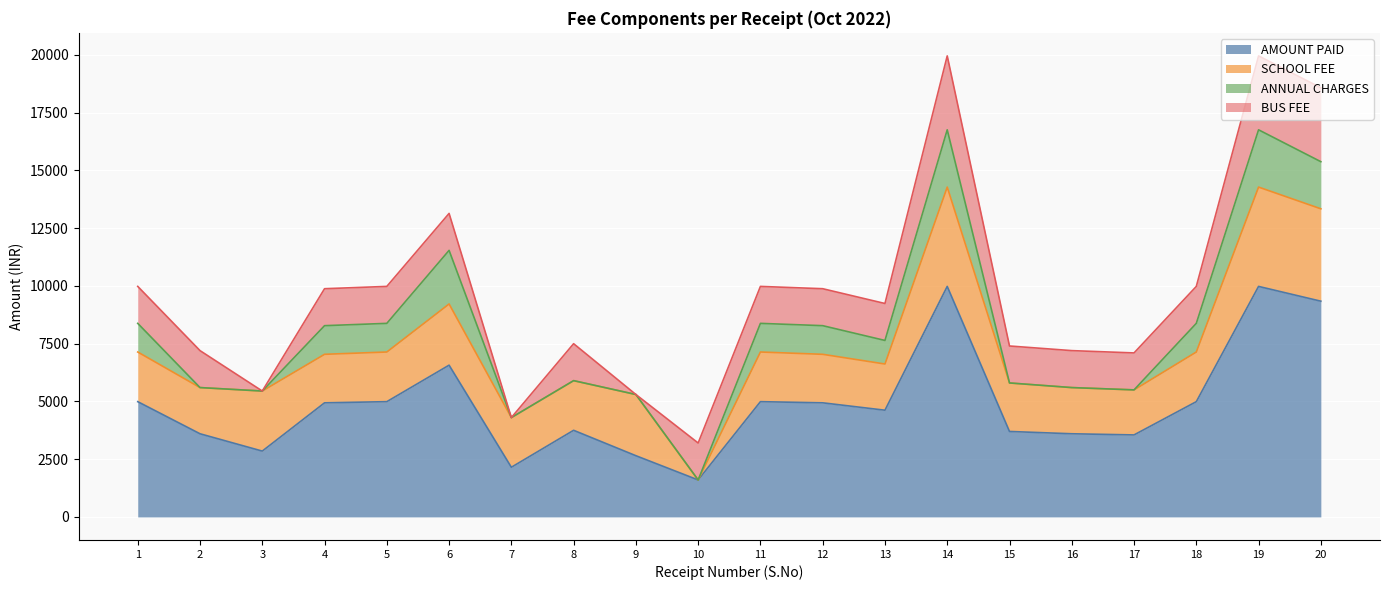

The value of BUS FEE at 14 is 4341. True or false?

False